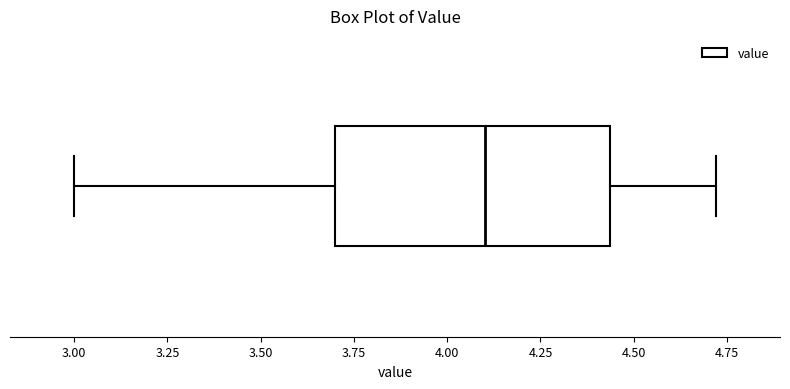

Transcribe this box plot: give where the median line is, the range the box spans, and where the two whiskers end, as read against the x-axis. The values are not printed on the chart, so give them approximately, as read against the axis.

median 4.10, box 3.70 to 4.45, whiskers 3.00 to 4.70